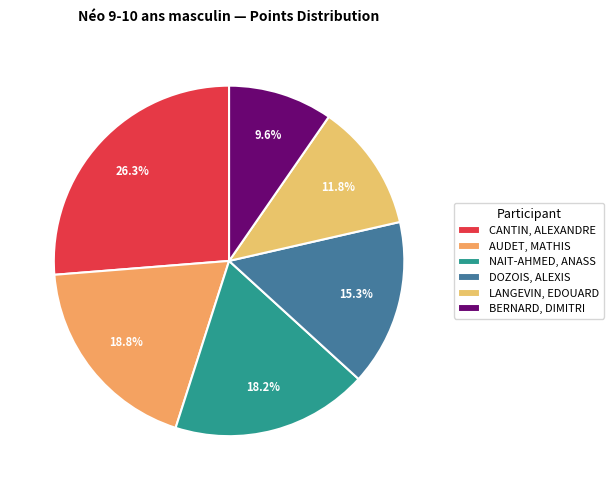

How many slices are in this pie chart?

6